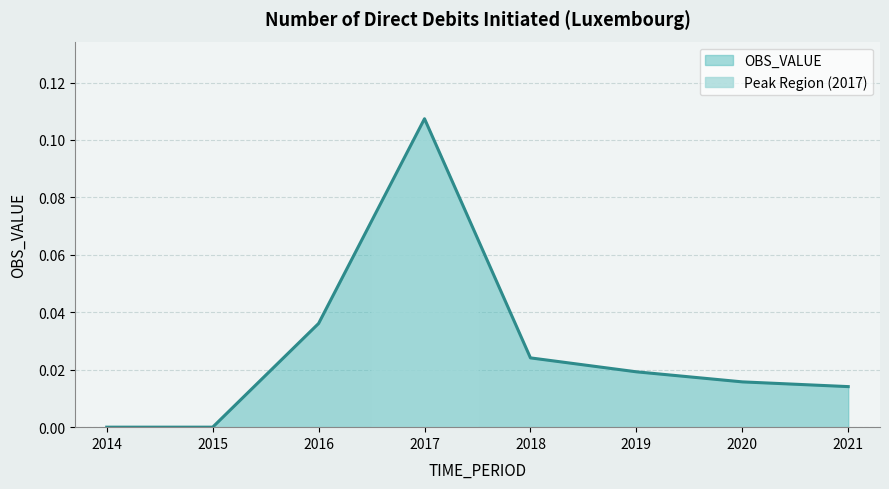

What is the change in value from 2015 to 2017?

+0.1